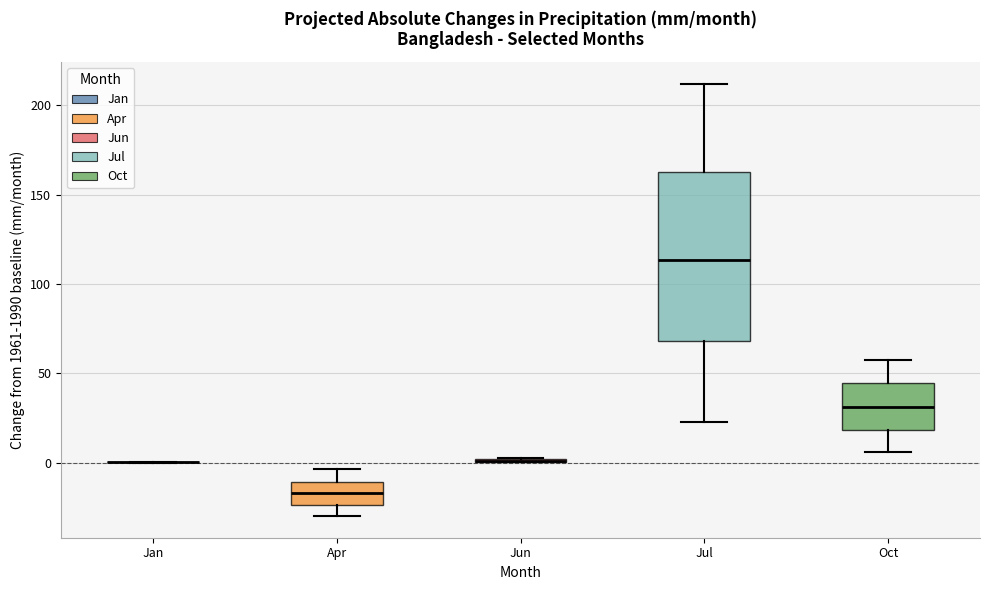

Reading left to right, read every box against the y-axis: the position of its median line, the range the box covers, and the ends of its whiskers. The values are not printed on the chart, so give them approximately, as read against the axis.

Jan: box collapsed to a line at 0, whiskers 0 to 0
Apr: median -15, box -25 to -10, whiskers -30 to -5
Jun: box collapsed to a line at 0, whiskers 0 to 5
Jul: median 115, box 70 to 165, whiskers 25 to 210
Oct: median 30, box 20 to 45, whiskers 5 to 60